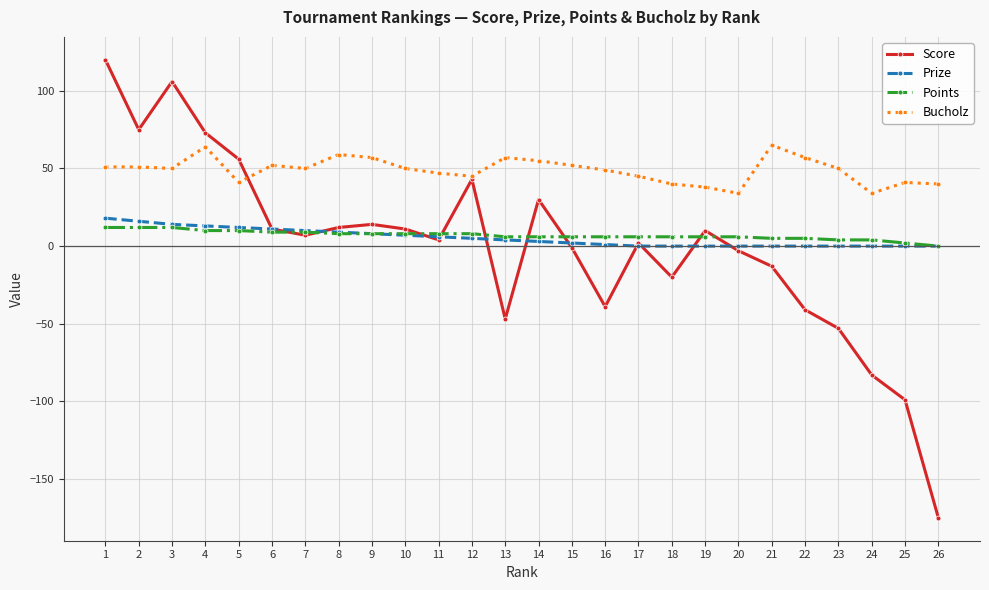

The value of Prize at 14 is 3. True or false?

True